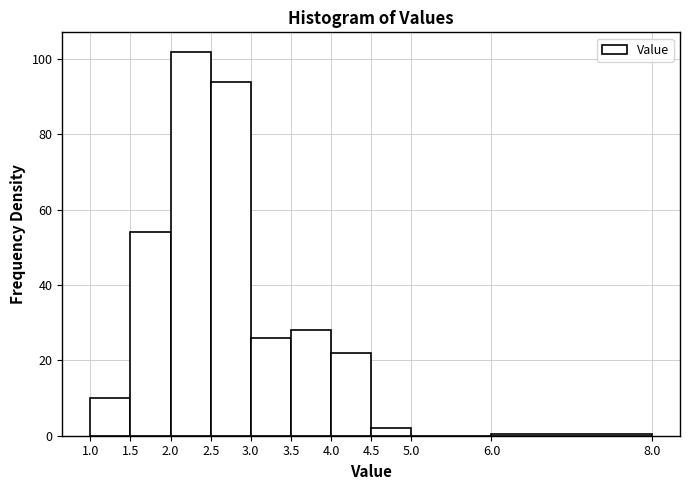

Reading left to right, list every bar in this chart as the range it spans on the x-axis followed by its height. The values are not printed on the chart, so give them approximately, as read against the axis.

1.0 to 1.5: 10
1.5 to 2.0: 54
2.0 to 2.5: 102
2.5 to 3.0: 94
3.0 to 3.5: 26
3.5 to 4.0: 28
4.0 to 4.5: 22
4.5 to 5.0: 2
5.0 to 6.0: 0
6.0 to 8.0: under 2